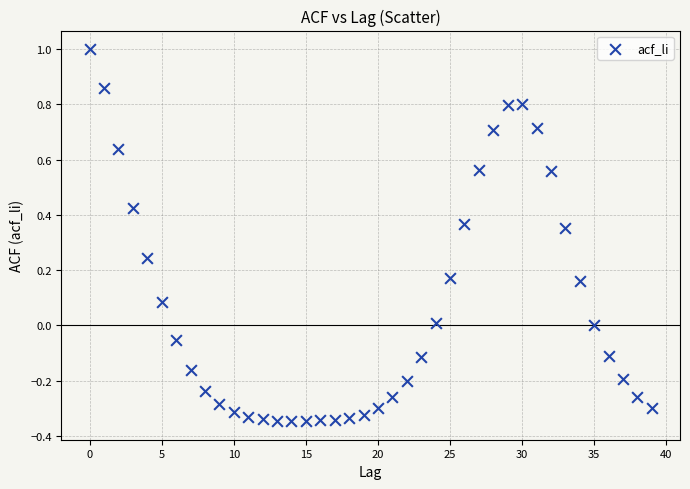

What is the range of Y values (max minus min)?

1.3